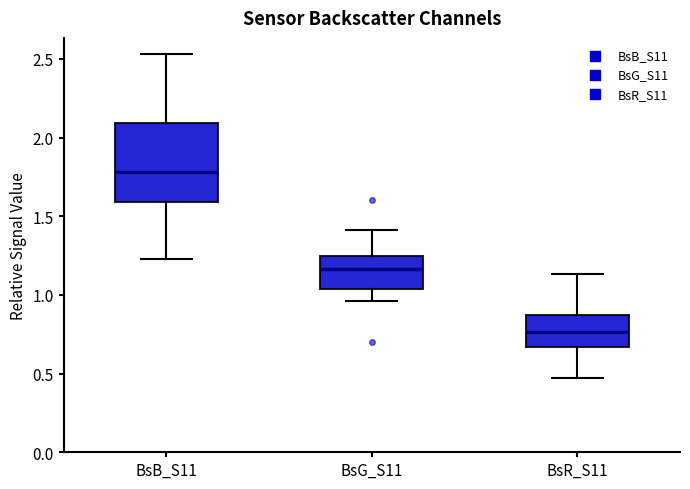

Reading left to right, transcribe this box plot: for each box, give where its median line is, the range the box spans, and where its two whiskers end, as read against the y-axis. The values are not printed on the chart, so give them approximately, as read against the axis.

BsB_S11: median 1.80, box 1.60 to 2.10, whiskers 1.25 to 2.55
BsG_S11: median 1.15, box 1.05 to 1.25, whiskers 0.95 to 1.40
BsR_S11: median 0.75, box 0.65 to 0.85, whiskers 0.45 to 1.15